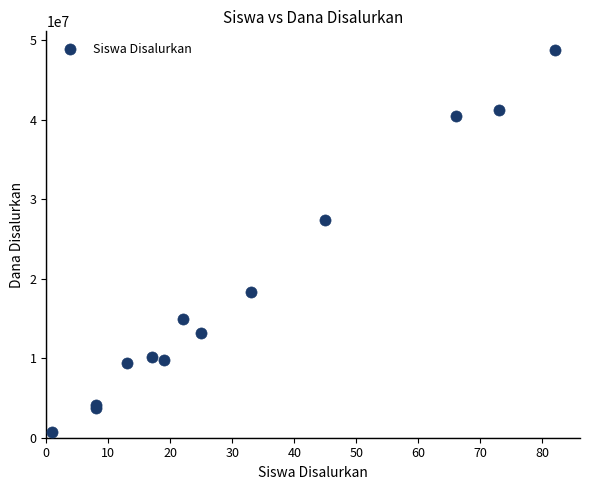

What Y value in the scatter plot is closest to 24750000?

27375000